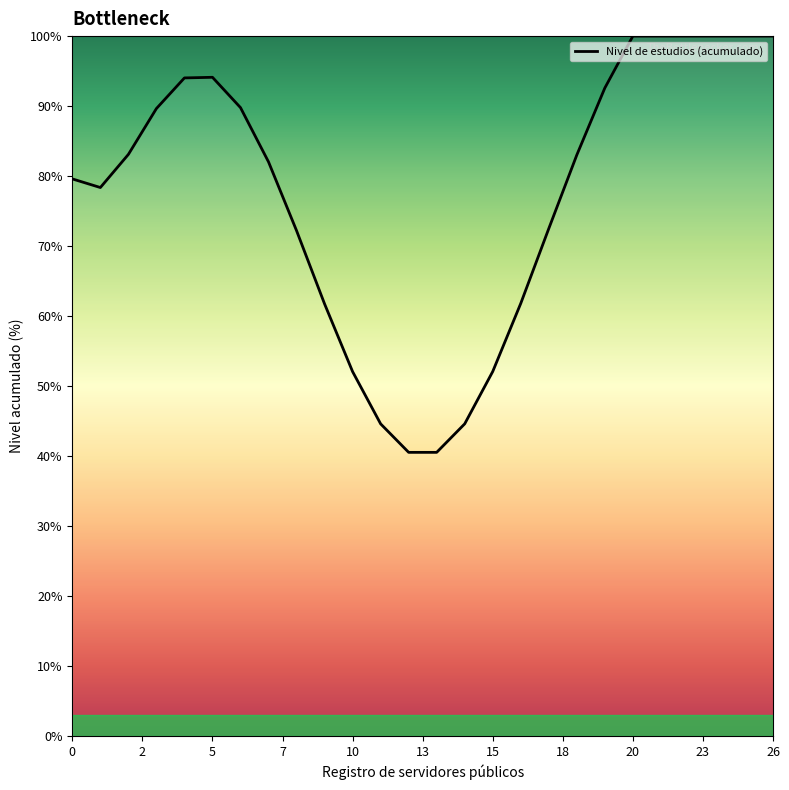

What is the greatest value displayed?

100.0